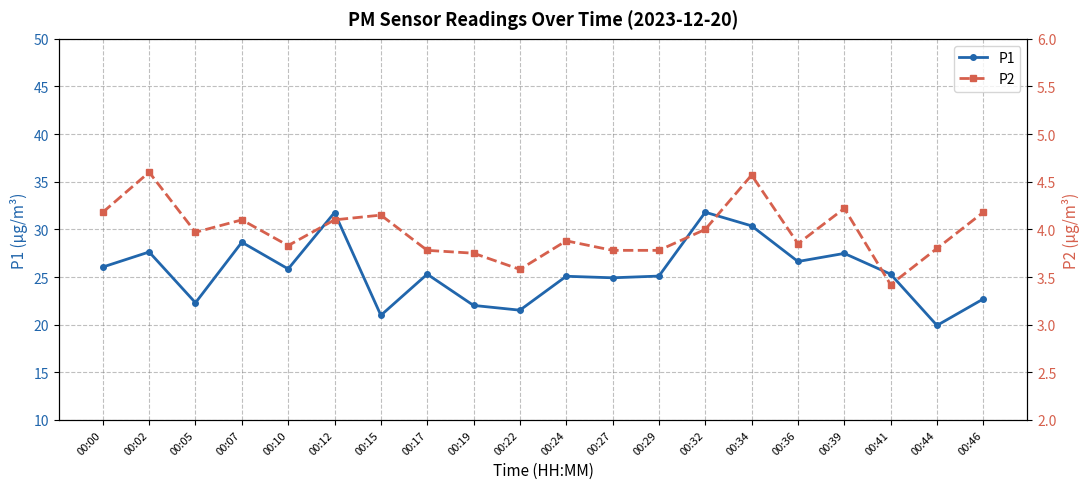

What is the value of the P2 point at the 4th from the left?

4.1